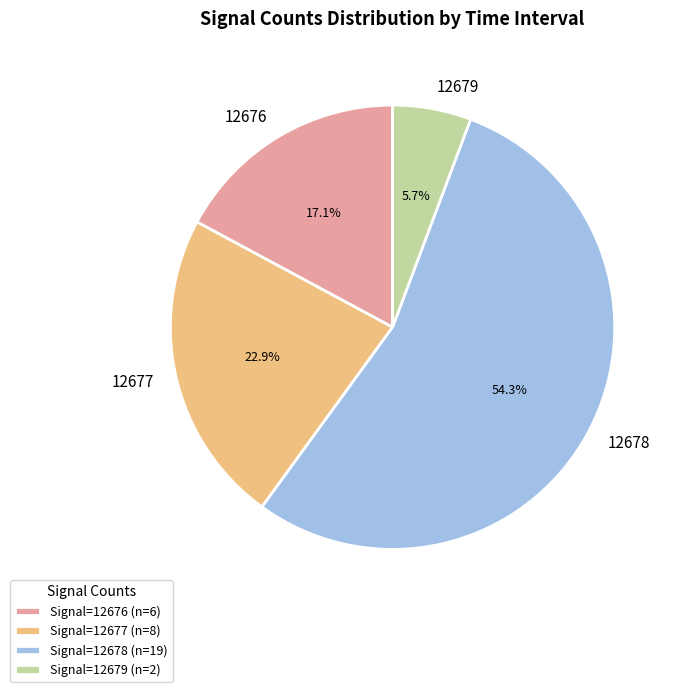

Does any single category account for the majority?

Yes